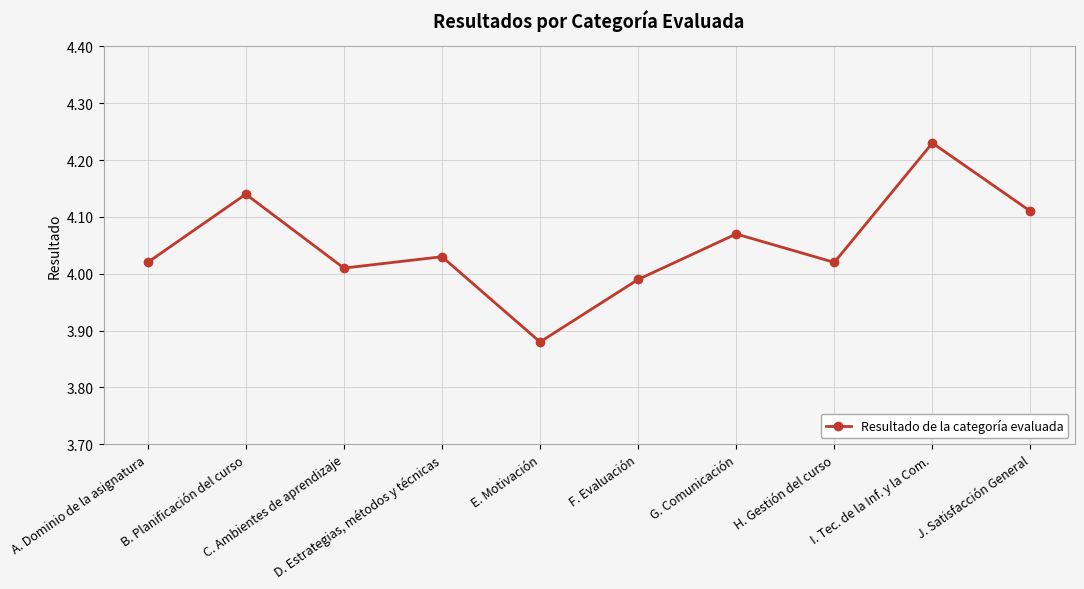

What is the sum of all values?

40.5